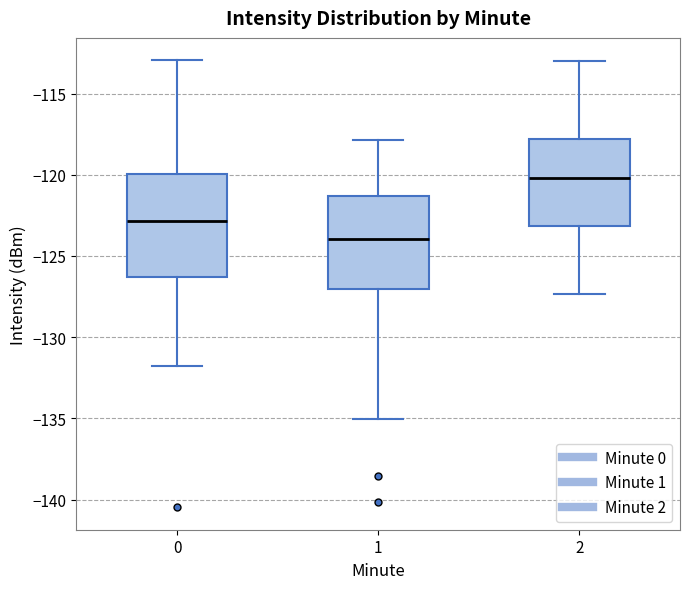

Which box is the tallest, from its lower edge to its upper edge?

0